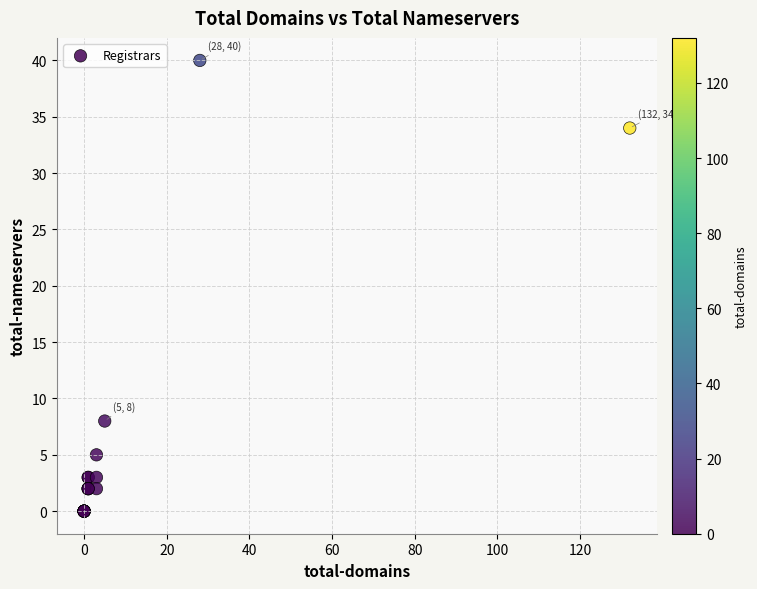

What Y value in the scatter plot is closest to 20?

8